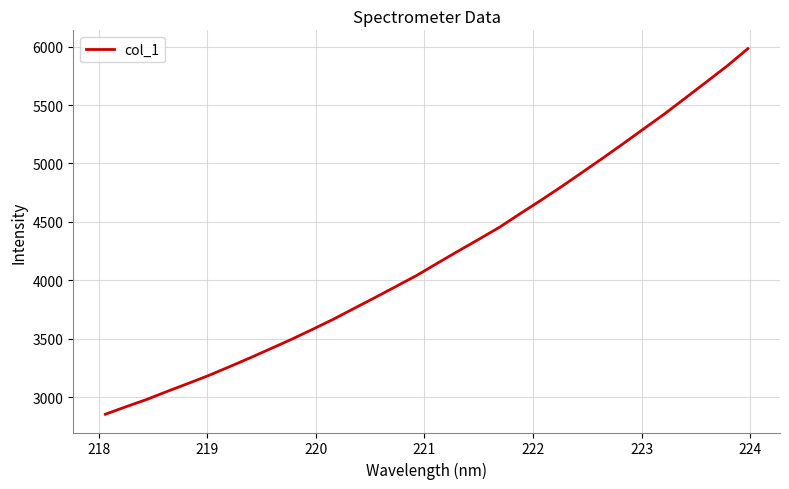

How many categories are shown in the chart?

32